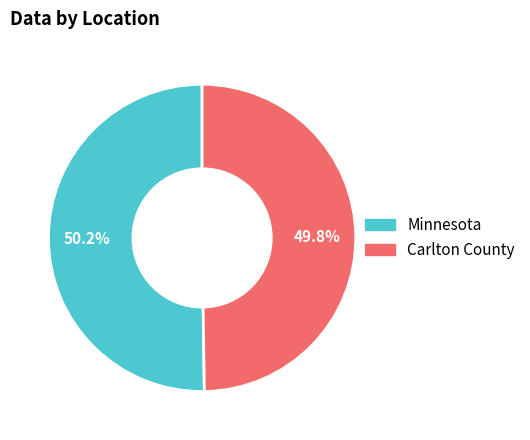

How much of the chart is everything except Minnesota?

49.8%